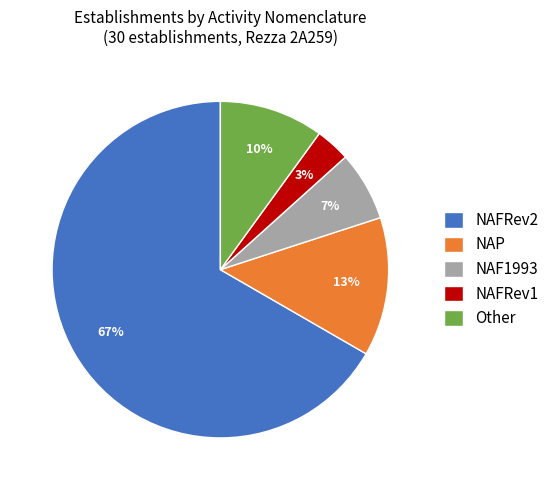

Which has a higher value, NAFRev1 or NAF1993?

NAF1993